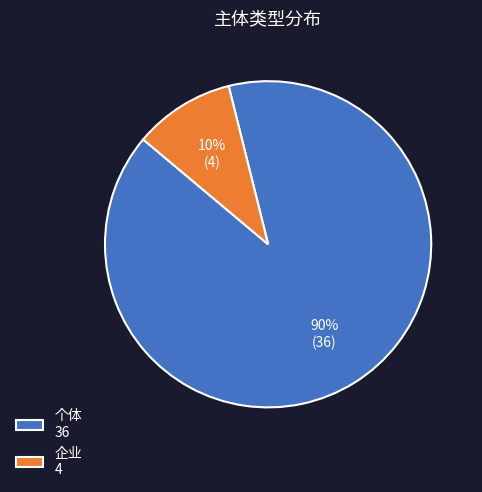

How many segments does this pie chart have?

2